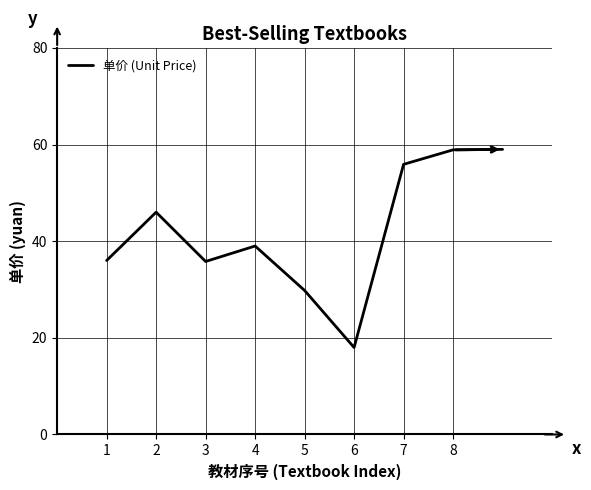

What is the difference between the maximum and minimum values?

41.0